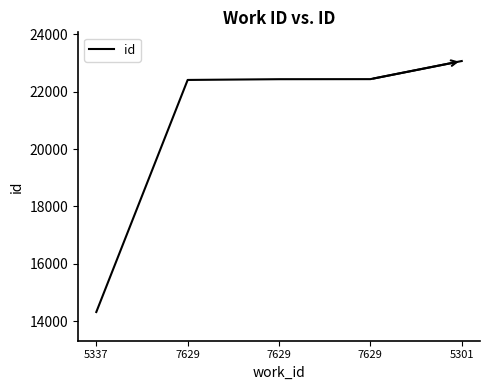

What is the value of the 1st point from the left?

14320